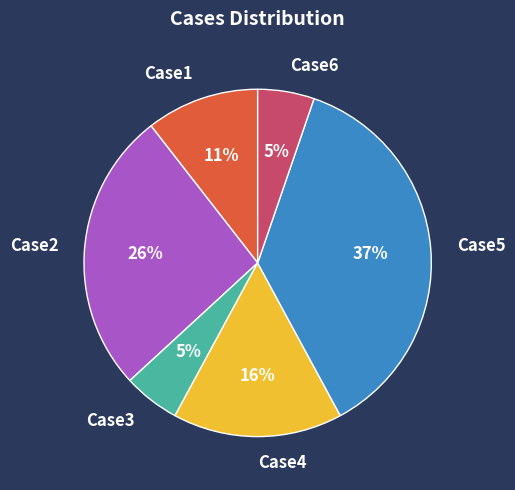

What is the ratio of the value at Case3 to the value at Case1?

0.5